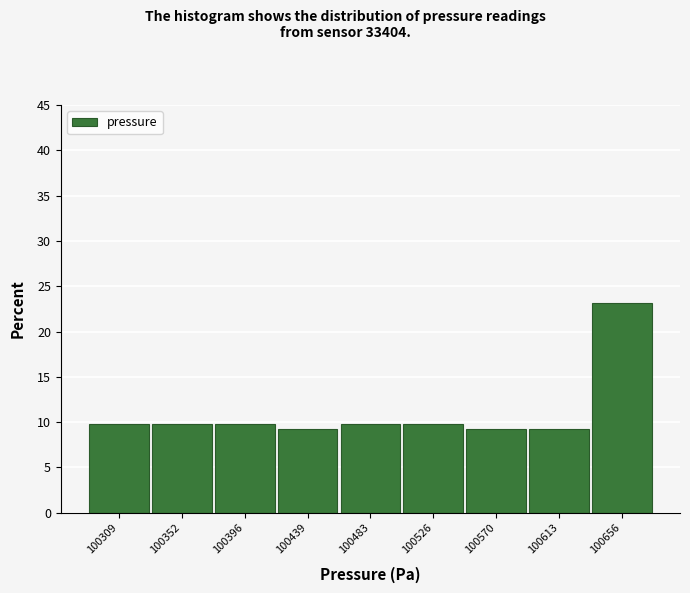

Reading left to right, transcribe all the data shown in this chart.

100309=9.8	100352=9.8	100396=9.8	100439=9.2	100483=9.8	100526=9.8	100570=9.2	100613=9.2	100656=23.1